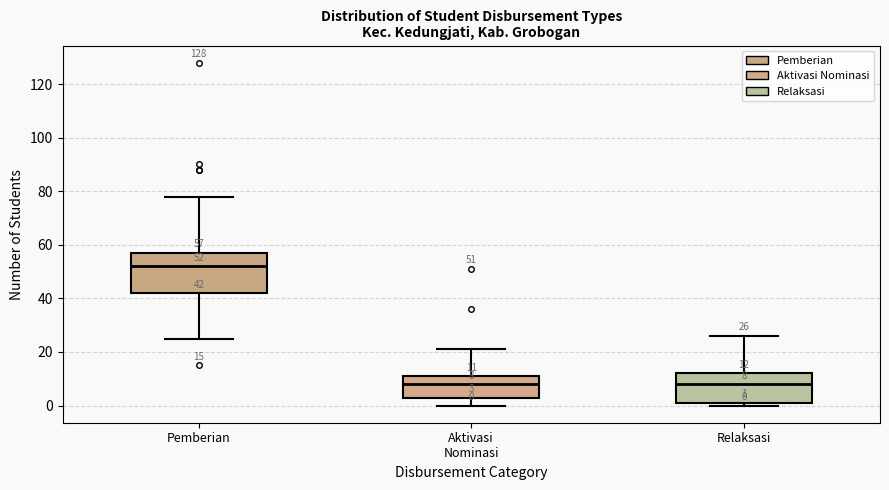

Comparing the boxes themselves (not the whiskers), which one is the tallest?

Pemberian